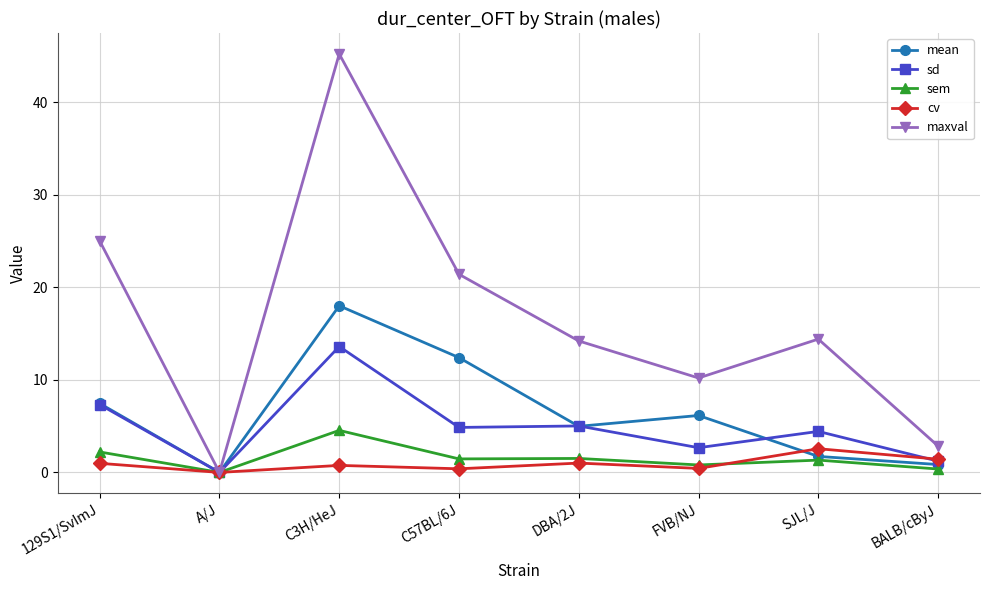

True or false: mean has a value of 0.0 at A/J.

True